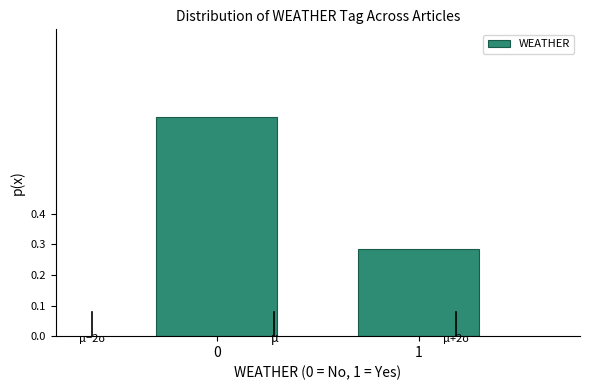

What is the average value?

0.5